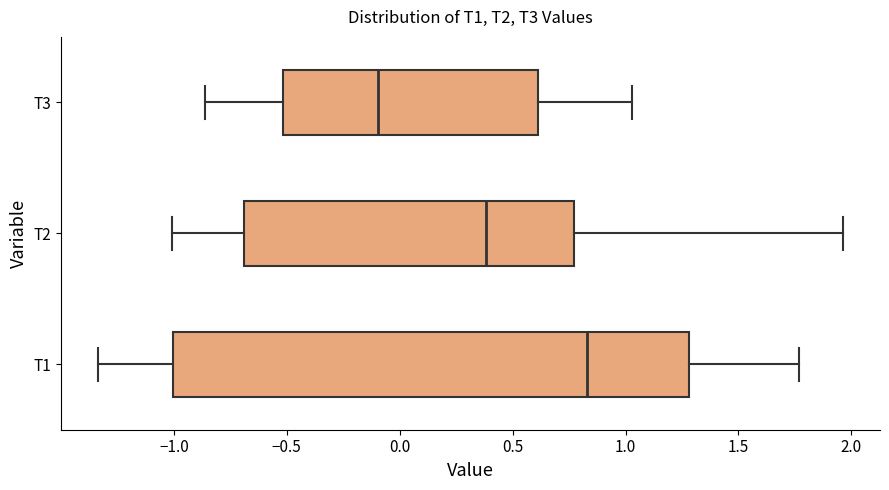

Which box's median line is the furthest to the left?

T3